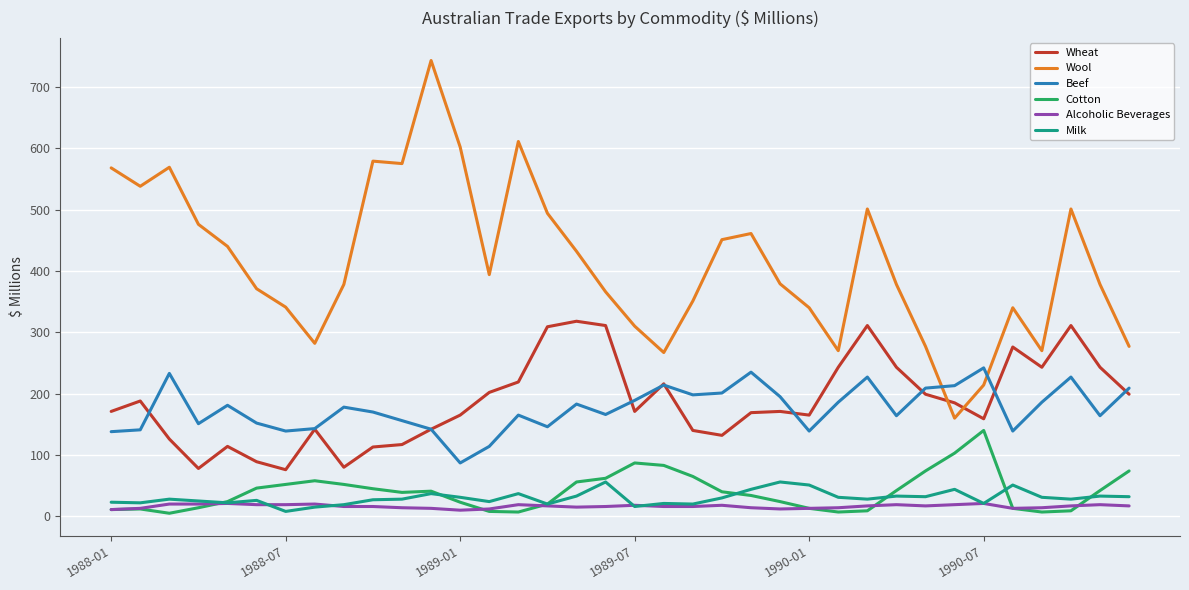

Rank the series by their maximum value, from highest to lowest.

Wool, Wheat, Beef, Cotton, Milk, Alcoholic Beverages